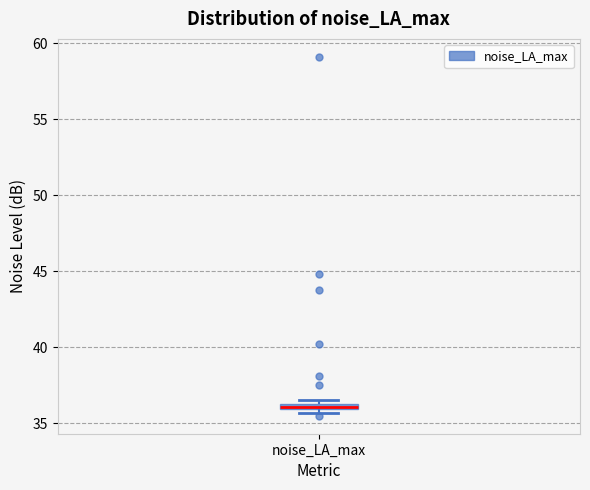

Where is the lower edge of the box for noise_LA_max on the y-axis? The values are not printed on the chart, so give them approximately, as read against the axis.

36.0